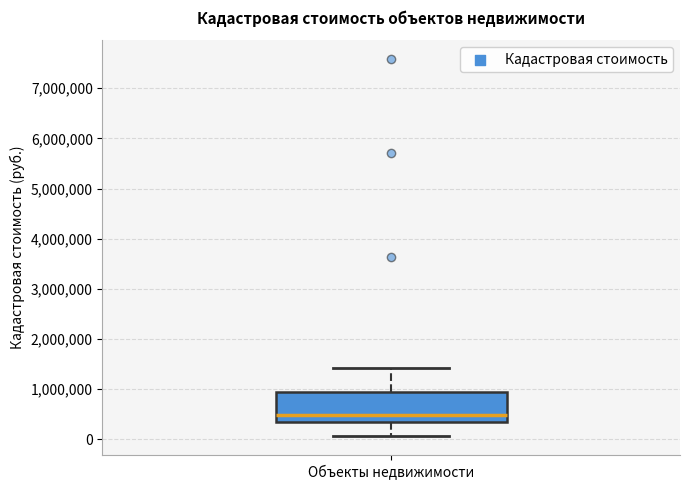

Transcribe this box plot: give where the median line is, the range the box spans, and where the two whiskers end, as read against the y-axis. The values are not printed on the chart, so give them approximately, as read against the axis.

median 500000, box 400000 to 900000, whiskers 100000 to 1400000